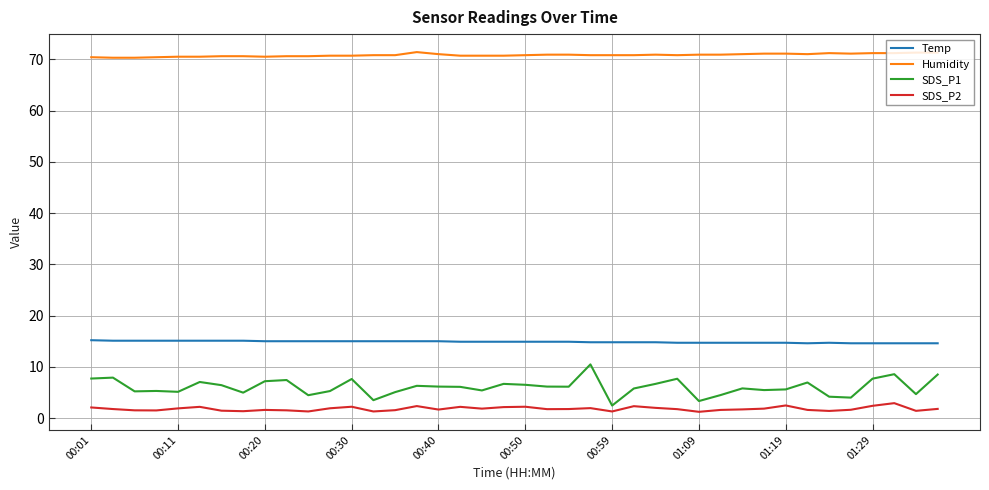

List the series in order of their peak value, lowest first.

SDS_P2, SDS_P1, Temp, Humidity